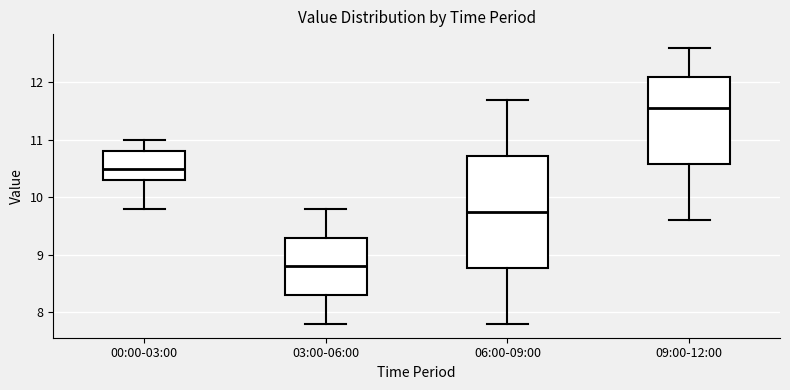

Which box's median line is the highest?

09:00-12:00